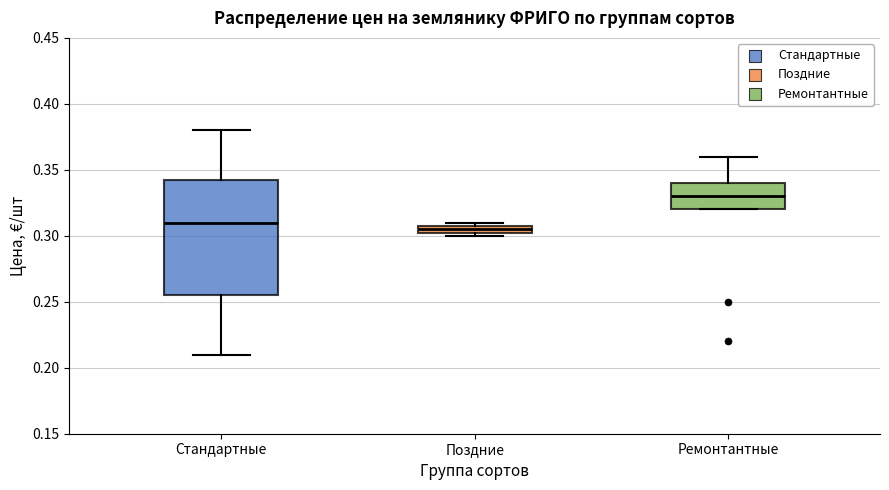

Which box has the lowest median line?

Поздние